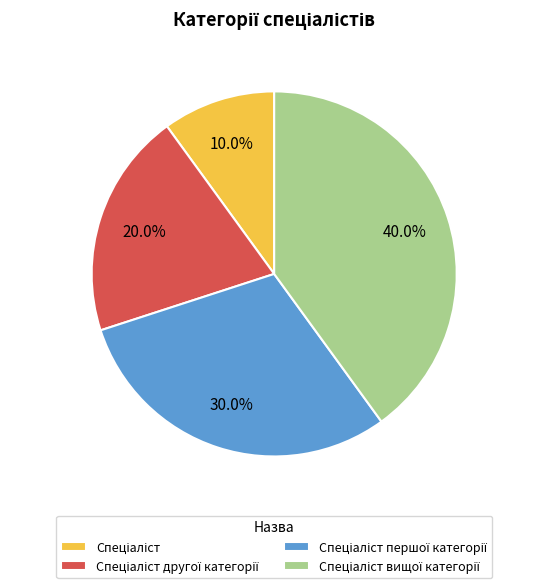

How many segments does this pie chart have?

4